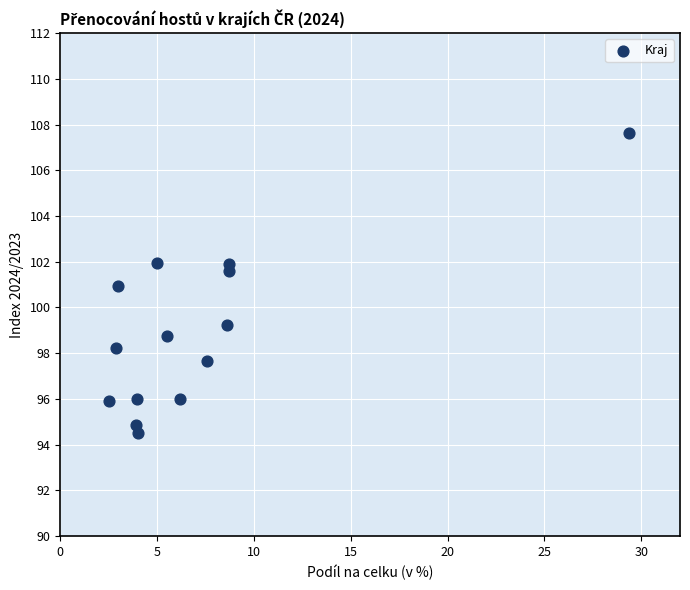

What is the range of X values (max minus min)?

26.8